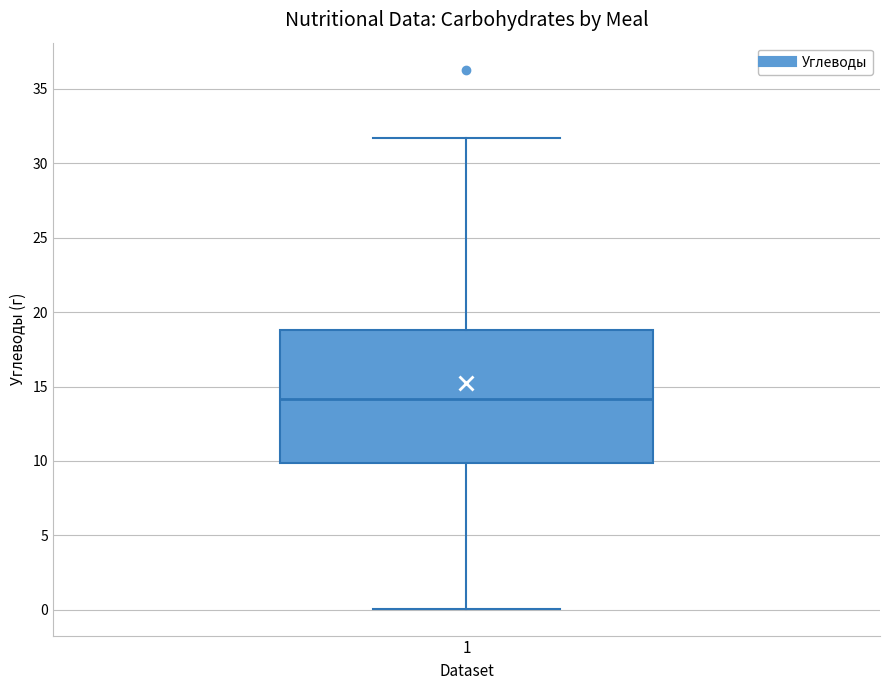

Read this box plot against the y-axis: the position of the median line, the range covered by the box, and the ends of both whiskers. The values are not printed on the chart, so give them approximately, as read against the axis.

median 14.0, box 10.0 to 19.0, whiskers 0.0 to 31.5